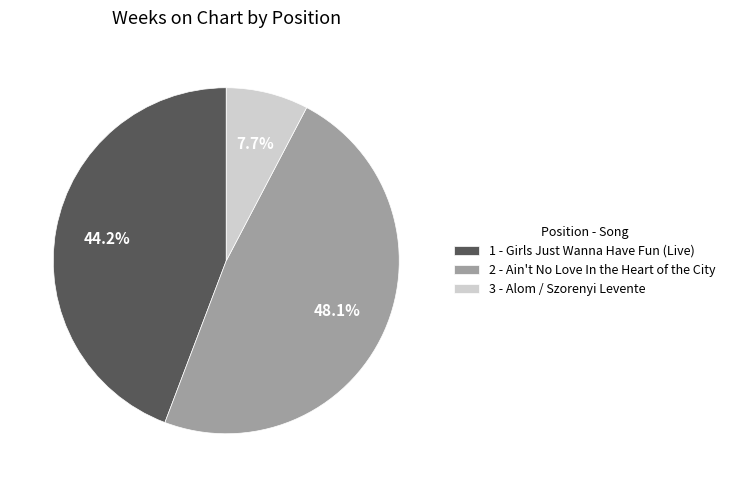

What portion of the pie excludes 2 - Ain't No Love In the Heart of the City?

51.9%